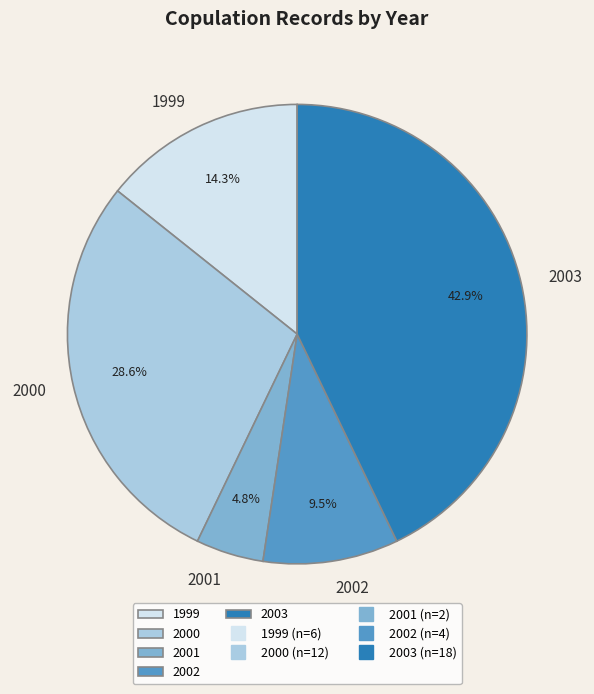

Is there any slice that represents more than half of the pie?

No